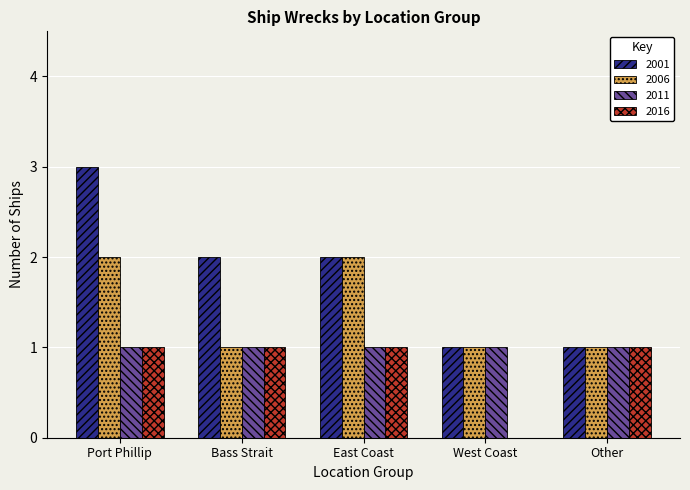

Reading left to right, extract all data points from this chart.

2001: Port Phillip=3	Bass Strait=2	East Coast=2	West Coast=1	Other=1
2006: Port Phillip=2	Bass Strait=1	East Coast=2	West Coast=1	Other=1
2011: Port Phillip=1	Bass Strait=1	East Coast=1	West Coast=1	Other=1
2016: Port Phillip=1	Bass Strait=1	East Coast=1	West Coast=0	Other=1